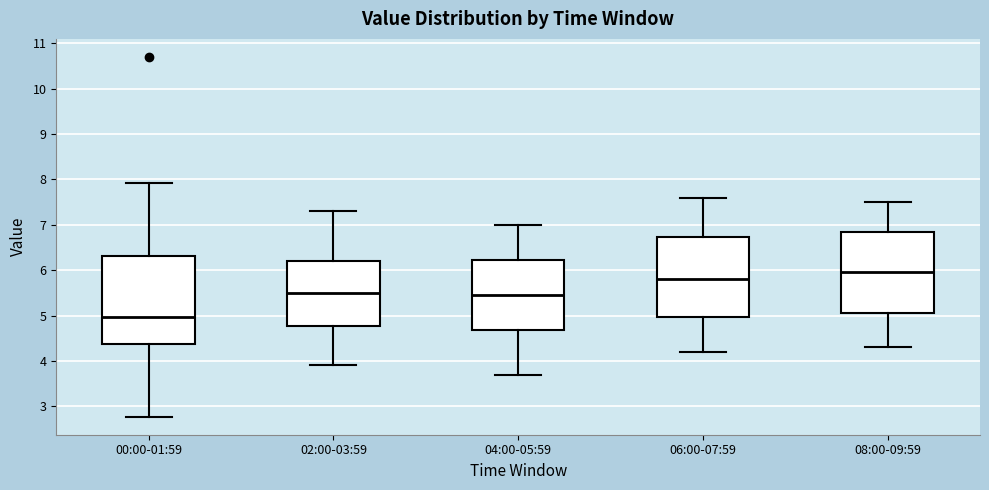

Where is the upper edge of the box for 08:00-09:59 on the y-axis? The values are not printed on the chart, so give them approximately, as read against the axis.

6.9